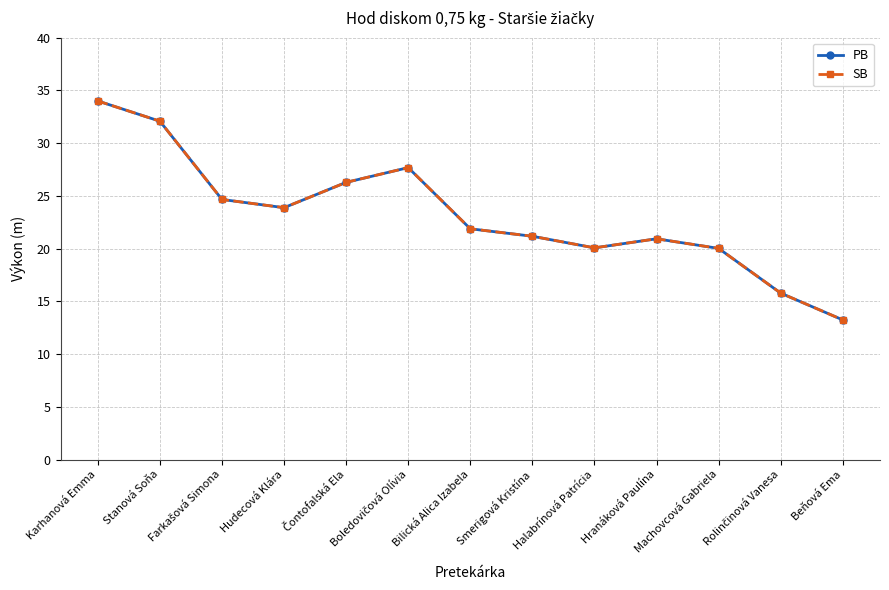

Does the chart have visible grid lines?

Yes